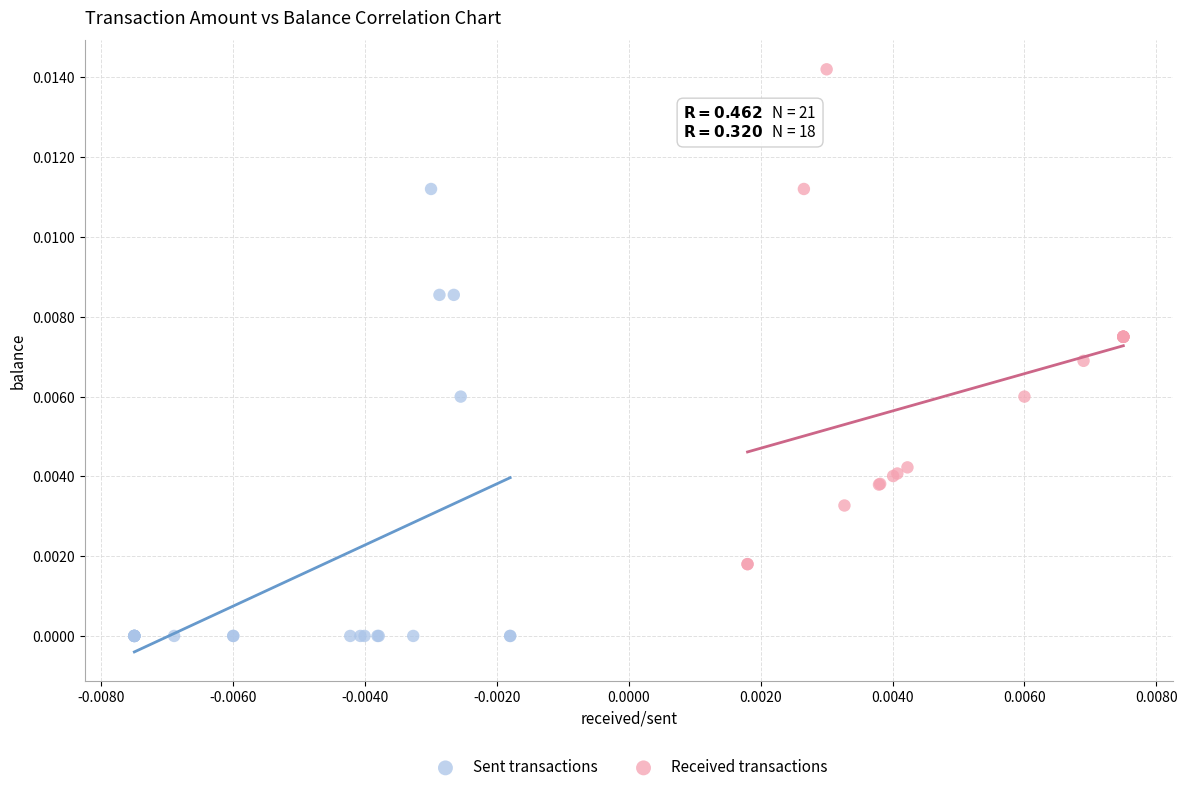

Which series has the largest Y range (max minus min)?

Received transactions